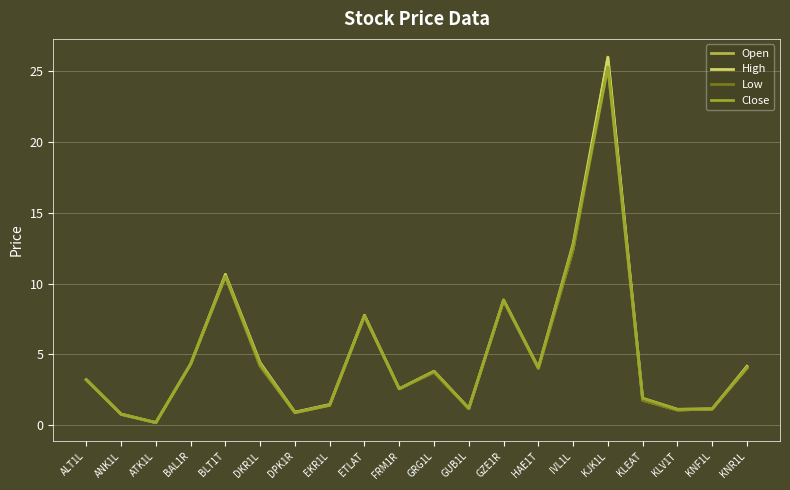

At which category is the sum across all series the highest?

KJK1L